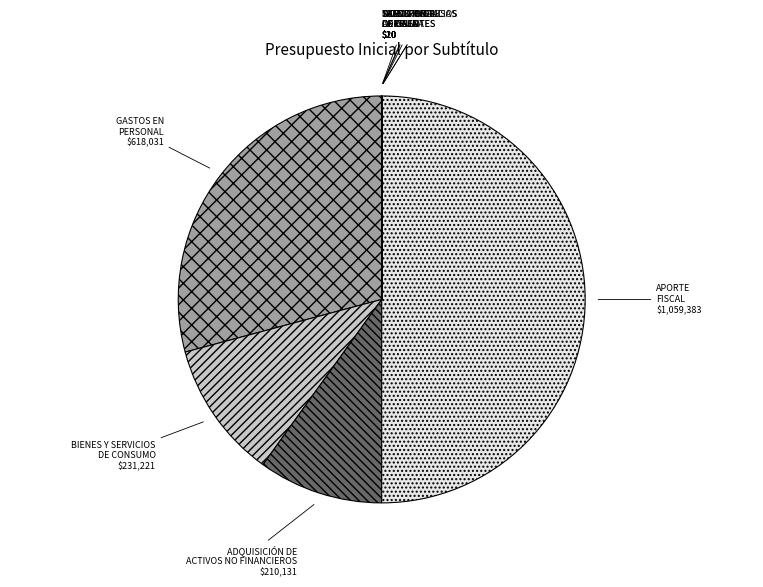

How many slices are in this pie chart?

10